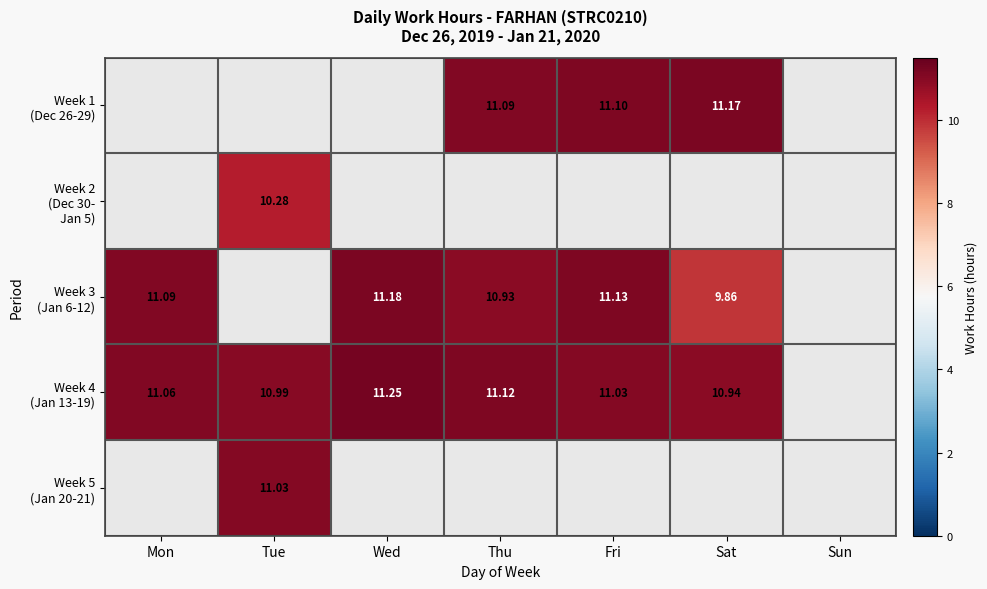

How many categories are shown in the chart?

7